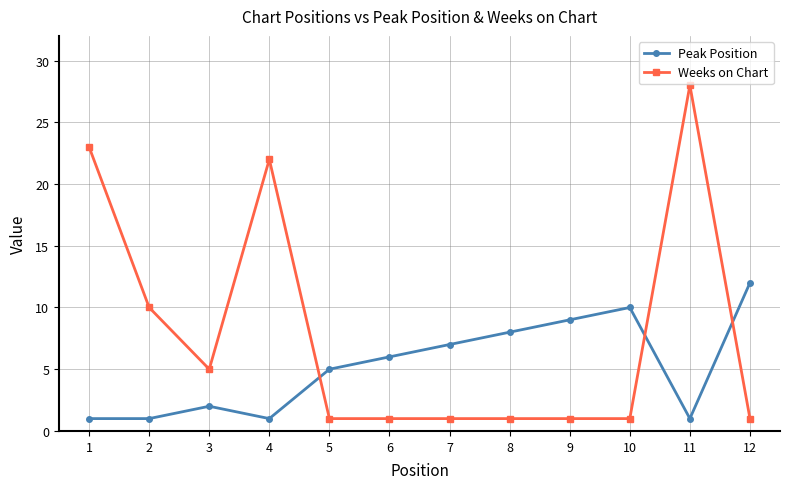

Rank the series by their maximum value, from lowest to highest.

Peak Position, Weeks on Chart